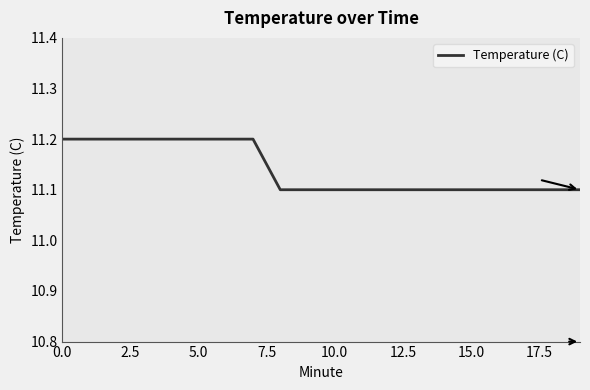

How many lines are shown in the chart?

1